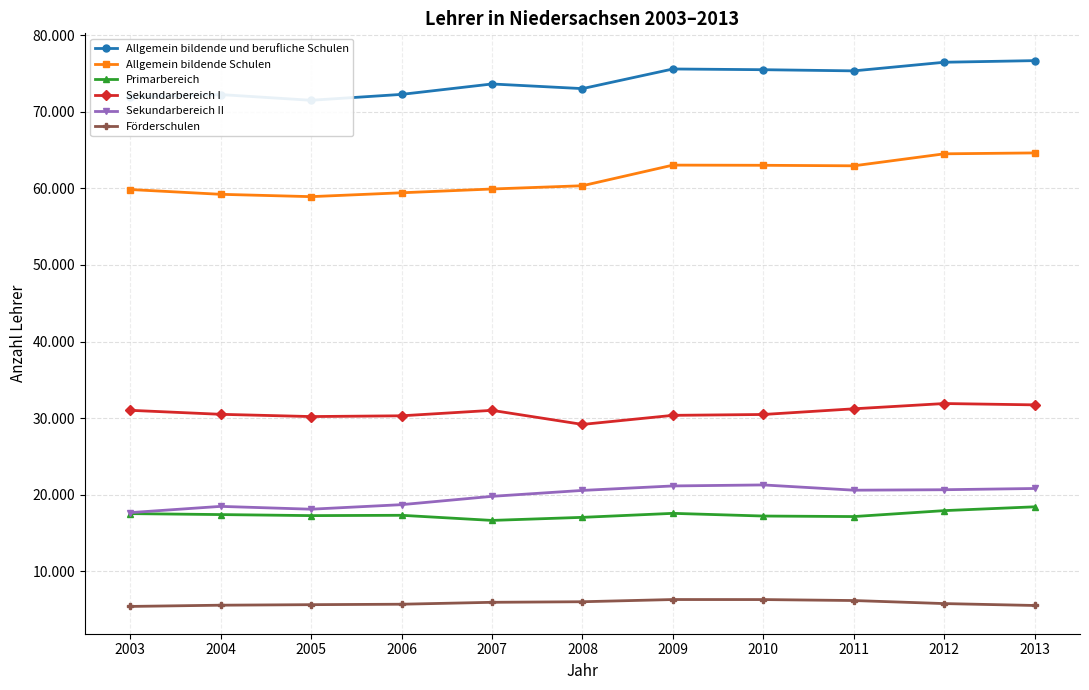

True or false: Sekundarbereich I and Allgemein bildende und berufliche Schulen cross at least once.

False